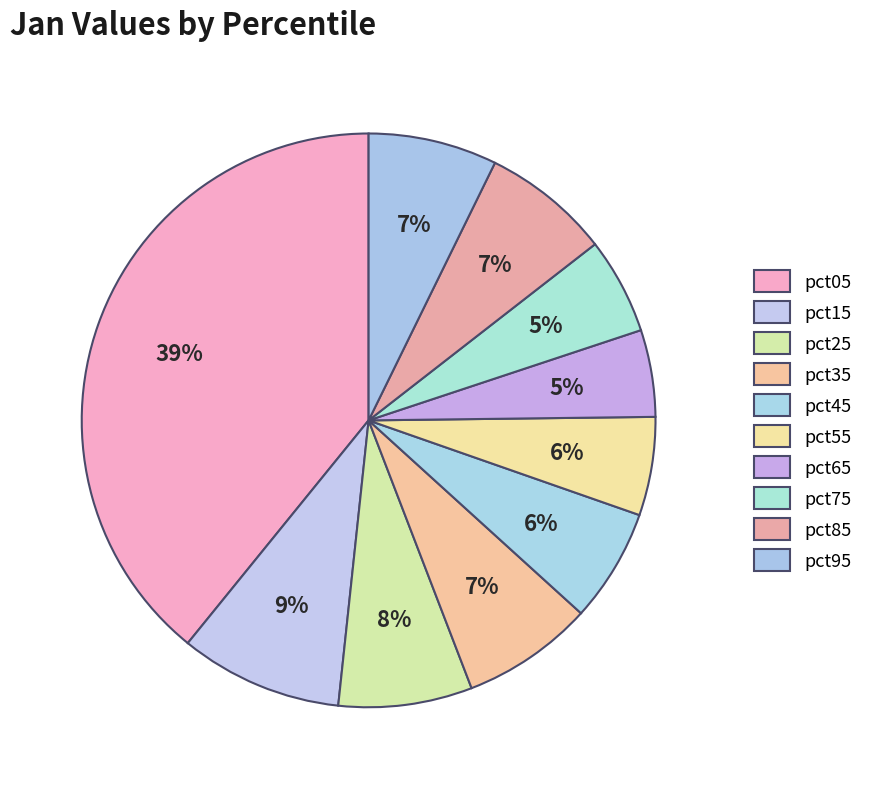

Is it true that pct95 is 1% of the pie?

False